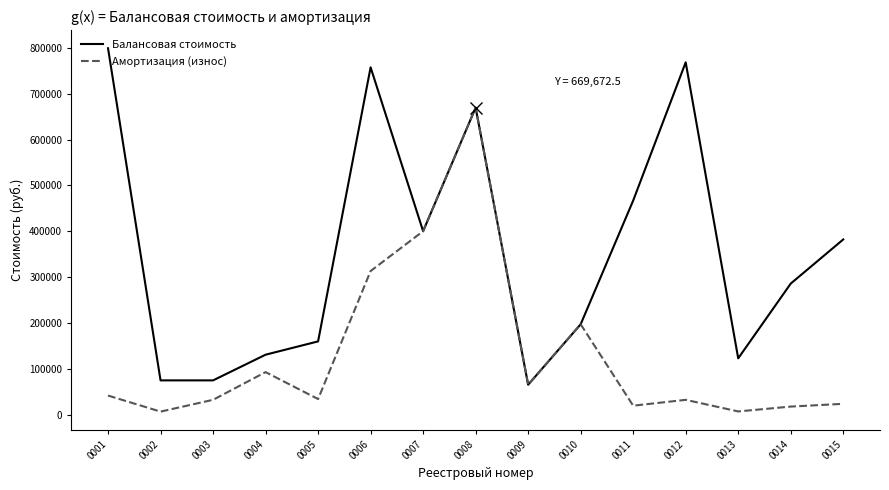

Which series has the largest range (max minus min)?

Балансовая стоимость